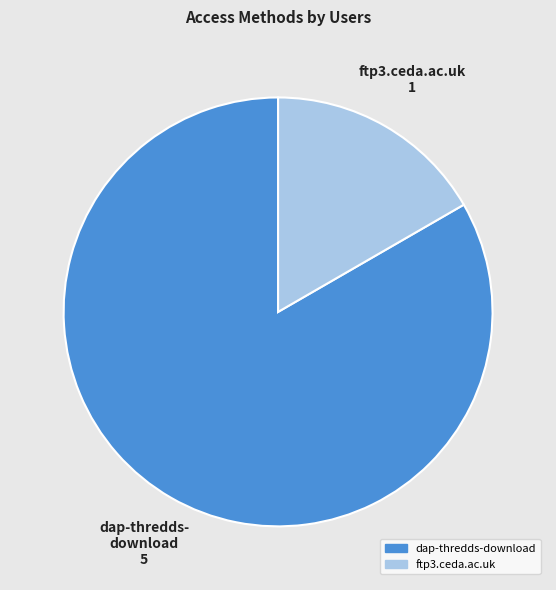

Between dap-thredds-download and ftp3.ceda.ac.uk, which is larger?

dap-thredds-download